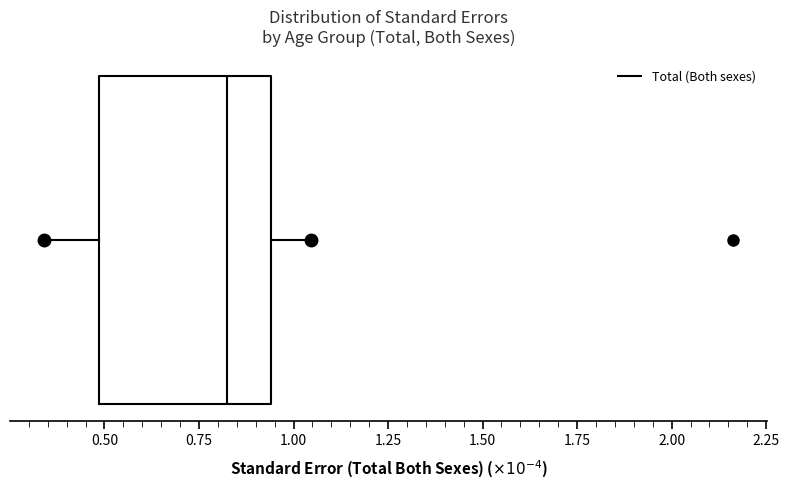

Read this box plot against the x-axis: the position of the median line, the range covered by the box, and the ends of both whiskers. The values are not printed on the chart, so give them approximately, as read against the axis.

median 0.80, box 0.50 to 0.95, whiskers 0.35 to 1.05